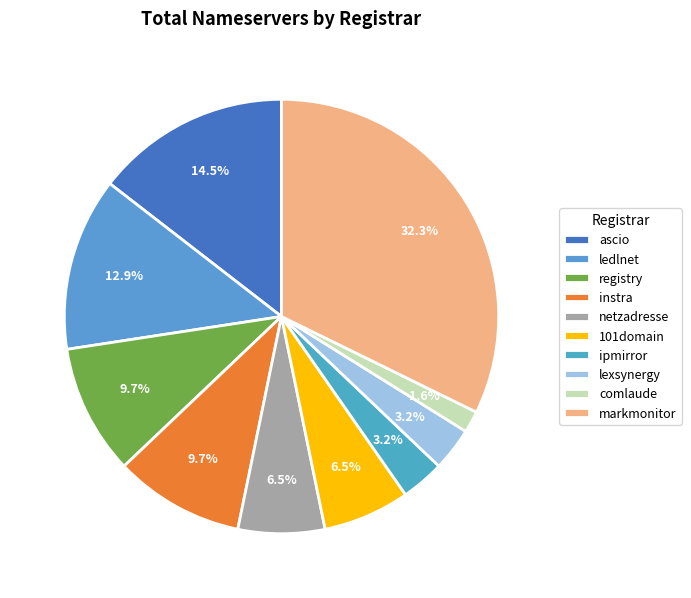

What is the largest slice in the pie chart?

markmonitor